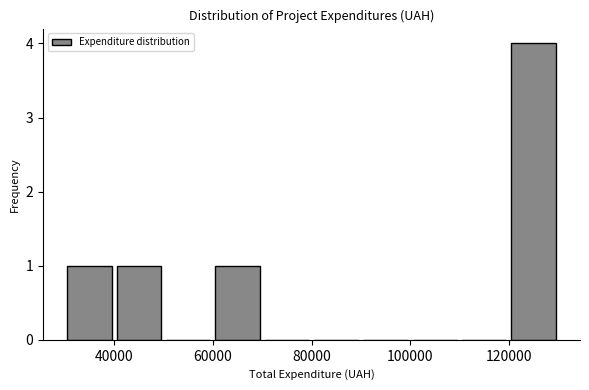

Reading left to right, transcribe this chart: for each bar, give the range it covers on the x-axis and its height. The values are not printed on the chart, so give them approximately, as read against the axis.

30000 to 40000: 1
40000 to 50000: 1
50000 to 60000: 0
60000 to 70000: 1
70000 to 80000: 0
80000 to 90000: 0
90000 to 100000: 0
100000 to 110000: 0
110000 to 120000: 0
120000 to 130000: 4